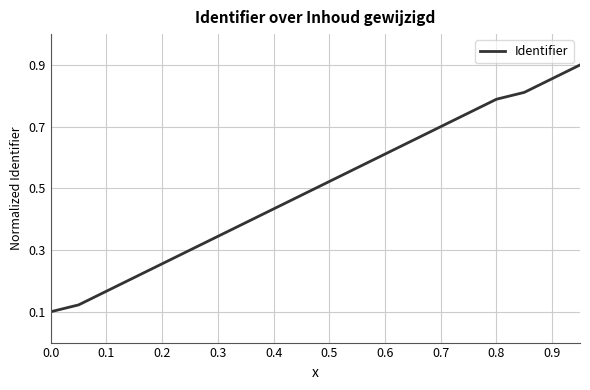

What is the average value?

0.5